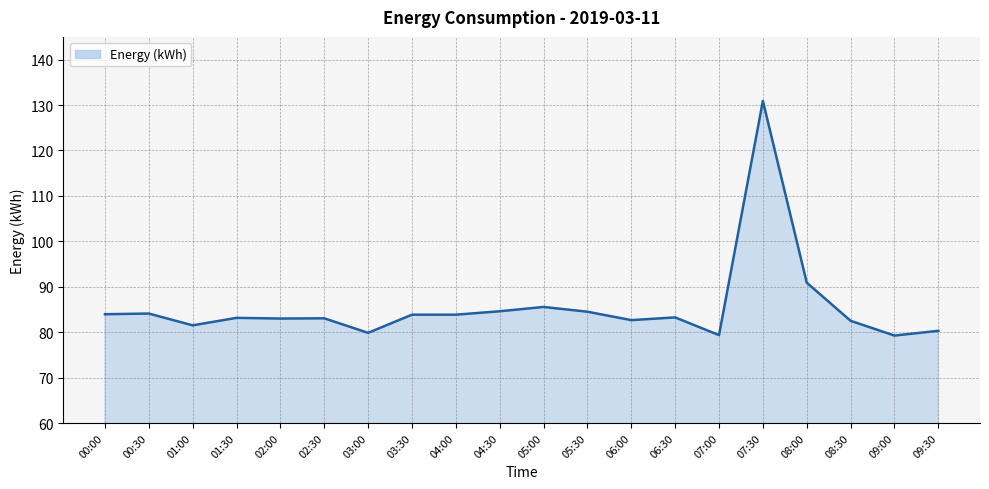

What is the difference between the values at 06:30 and 03:00?

3.4